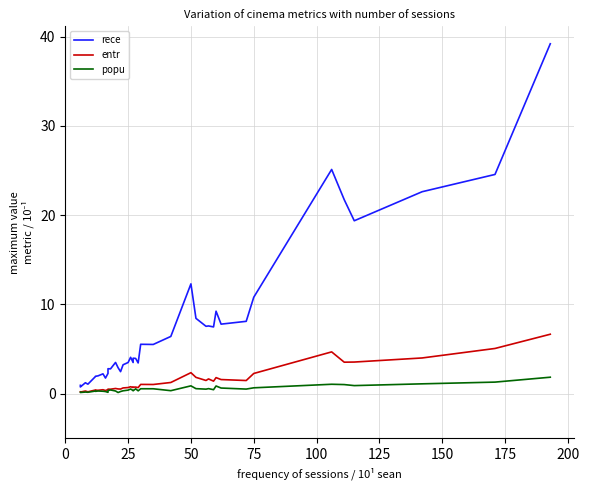

What is the difference between the second highest and minimum values in the rece series?

24.4